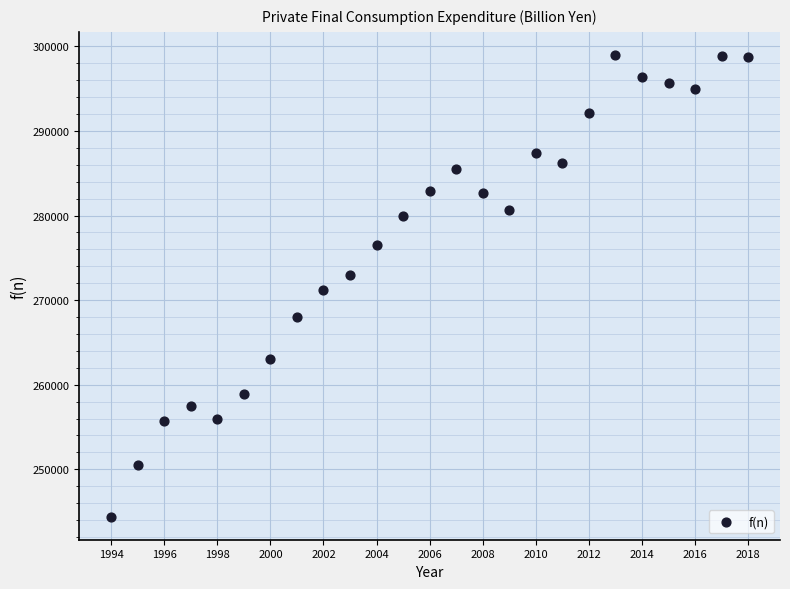

What is the range of X values (max minus min)?

24.0